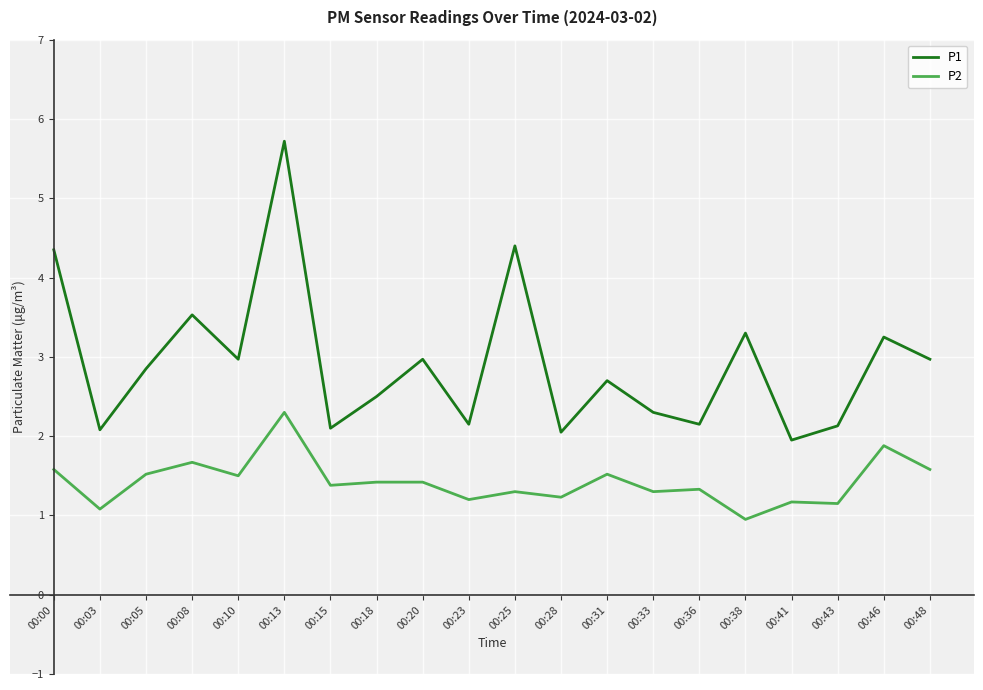

List the series in order of their overall mean, lowest first.

P2, P1